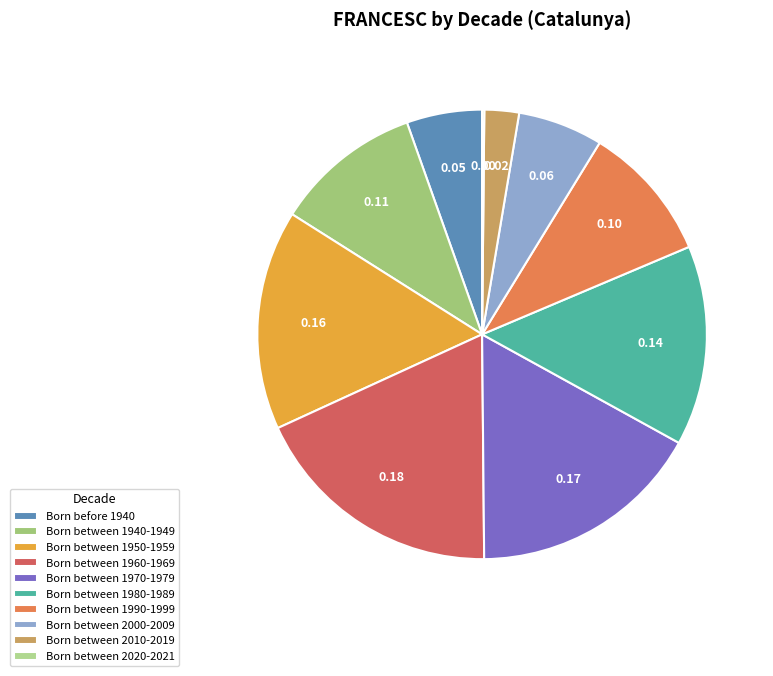

Rank the categories by value from lowest to highest.

Born between 2020-2021, Born between 2010-2019, Born before 1940, Born between 2000-2009, Born between 1990-1999, Born between 1940-1949, Born between 1980-1989, Born between 1950-1959, Born between 1970-1979, Born between 1960-1969